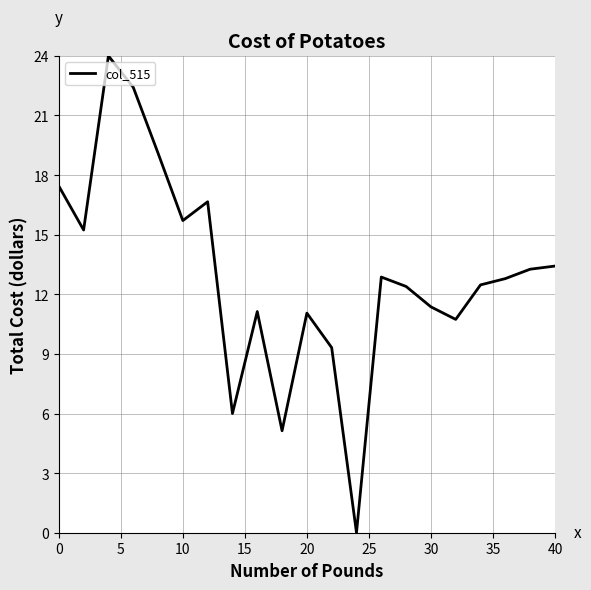

What is the difference between the maximum and minimum values?

24.0